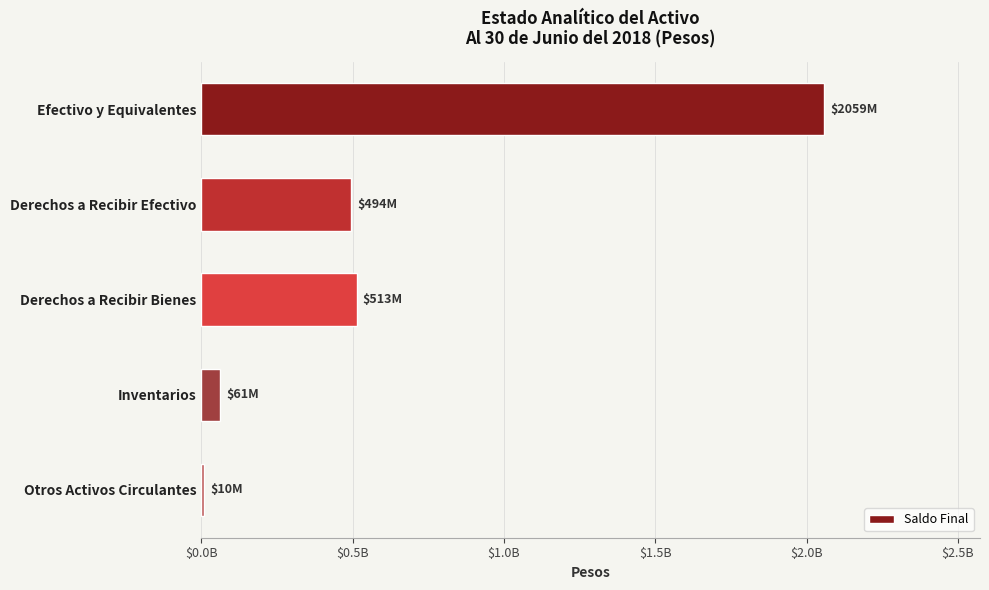

Are the bars grouped side by side (vs. stacked)?

No